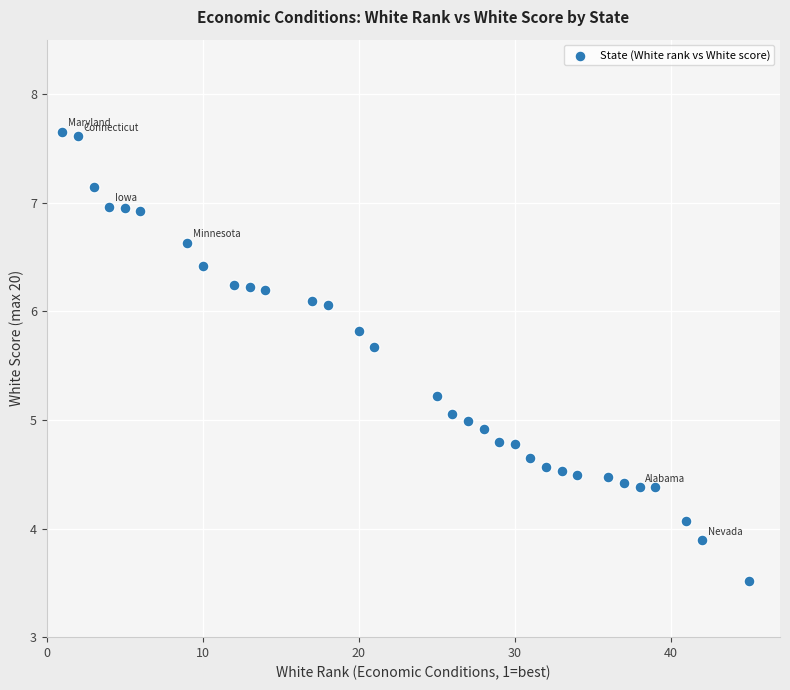

What is the range of Y values (max minus min)?

4.1